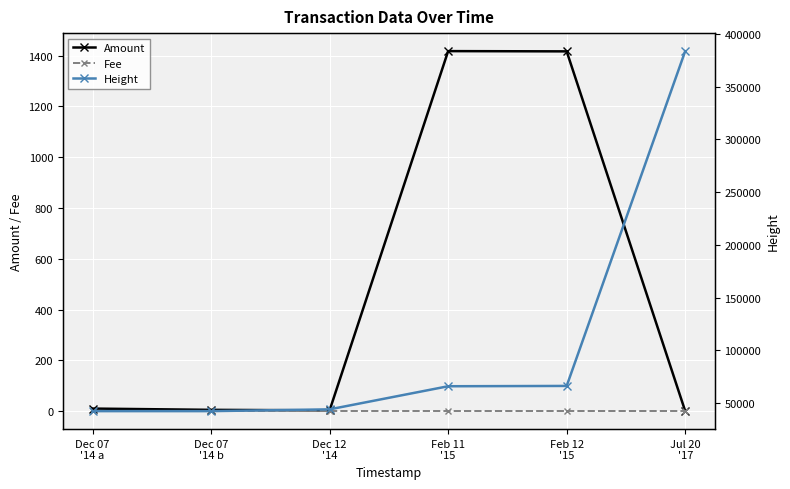

What are all the series names shown in the legend?

Amount, Fee, Height